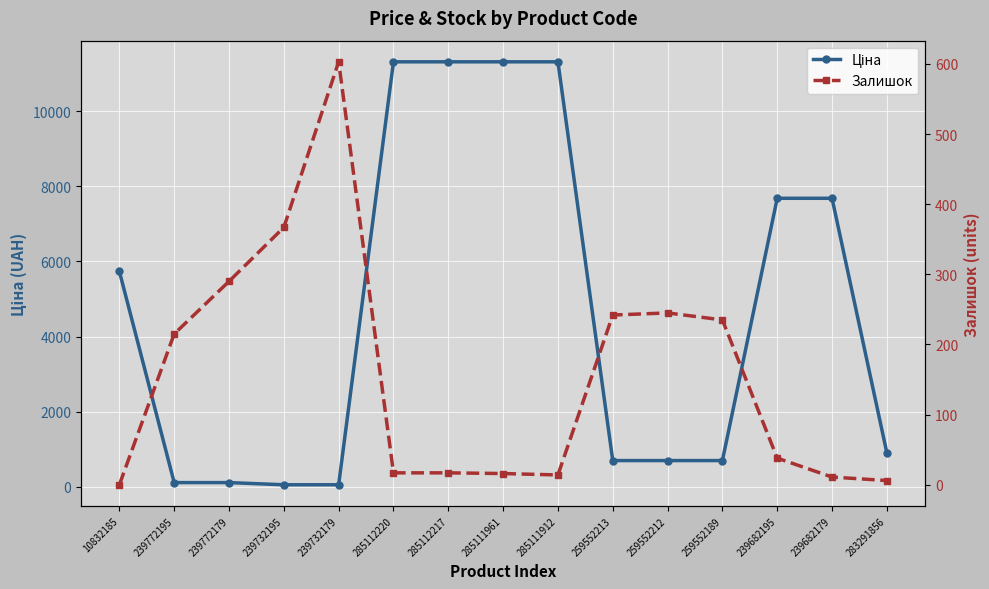

What position from the left is 239772179?

3